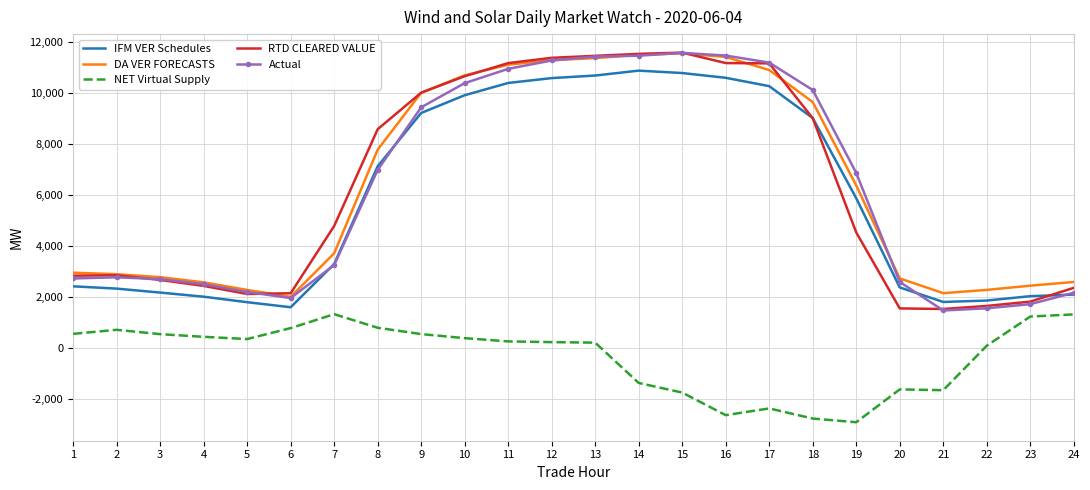

Where does the IFM VER Schedules series first go above 5874?

8